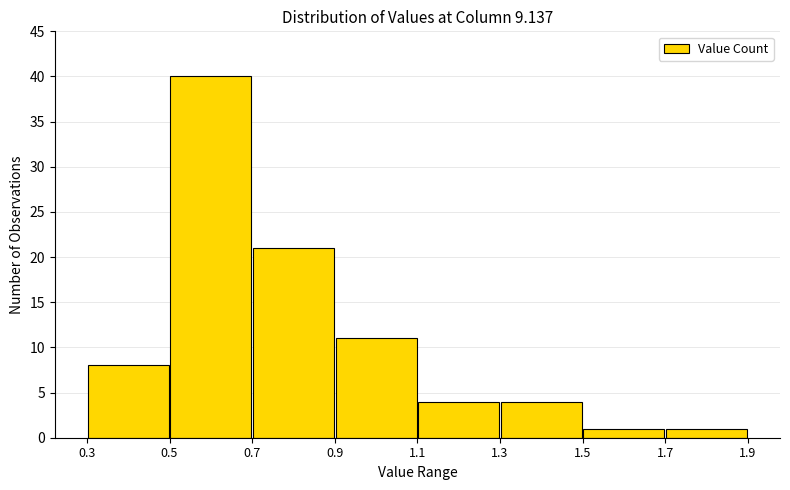

Reading left to right, list every bar in this chart as the range it spans on the x-axis followed by its height. The values are not printed on the chart, so give them approximately, as read against the axis.

0.3 to 0.5: 8
0.5 to 0.7: 40
0.7 to 0.9: 21
0.9 to 1.1: 11
1.1 to 1.3: 4
1.3 to 1.5: 4
1.5 to 1.7: 1
1.7 to 1.9: 1